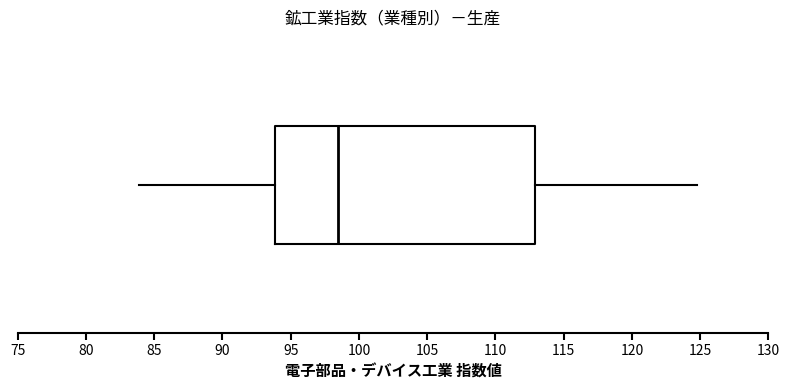

Where does the left whisker of the box end on the x-axis? The values are not printed on the chart, so give them approximately, as read against the axis.

84.0